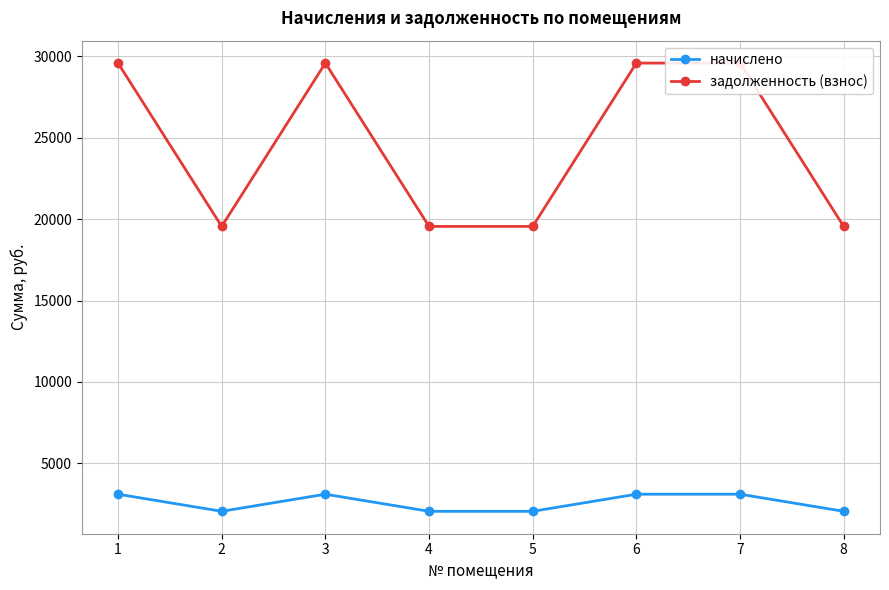

True or false: начислено has a value of 4675.1 at 1.

False